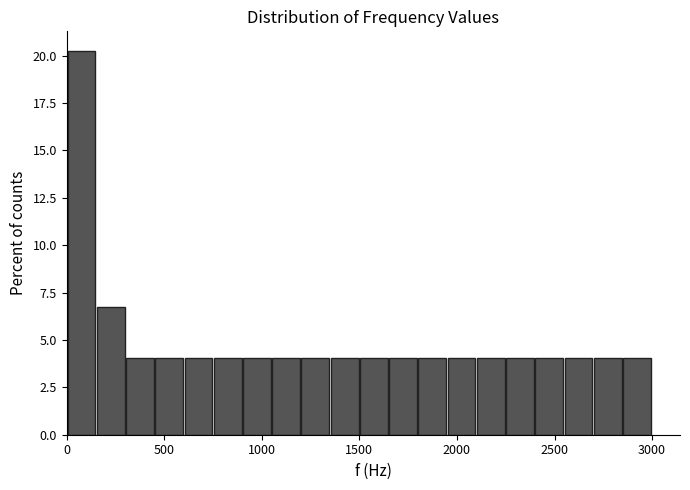

Read against the x-axis, roughly where is the centre of the tallest bar?

100